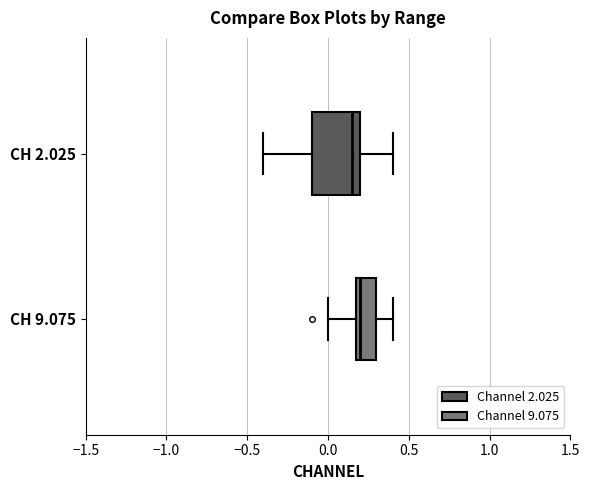

Reading bottom to top, read every box against the x-axis: the position of its median line, the range the box covers, and the ends of its whiskers. The values are not printed on the chart, so give them approximately, as read against the axis.

CH 9.075: median 0.20 (just right of the box's left edge), box 0.20 to 0.30, whiskers 0.00 to 0.40
CH 2.025: median 0.15, box -0.10 to 0.20, whiskers -0.40 to 0.40